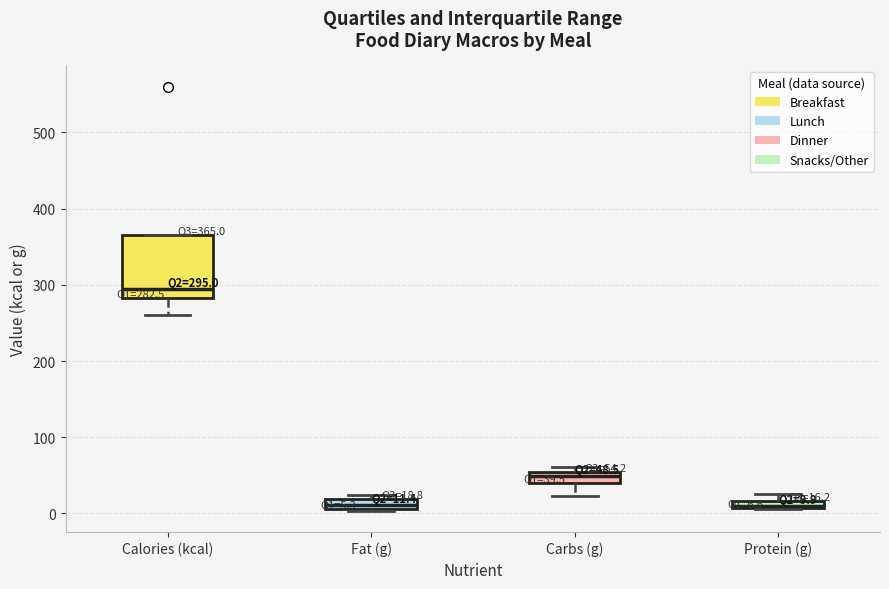

Which box has the highest median line?

Calories (kcal)